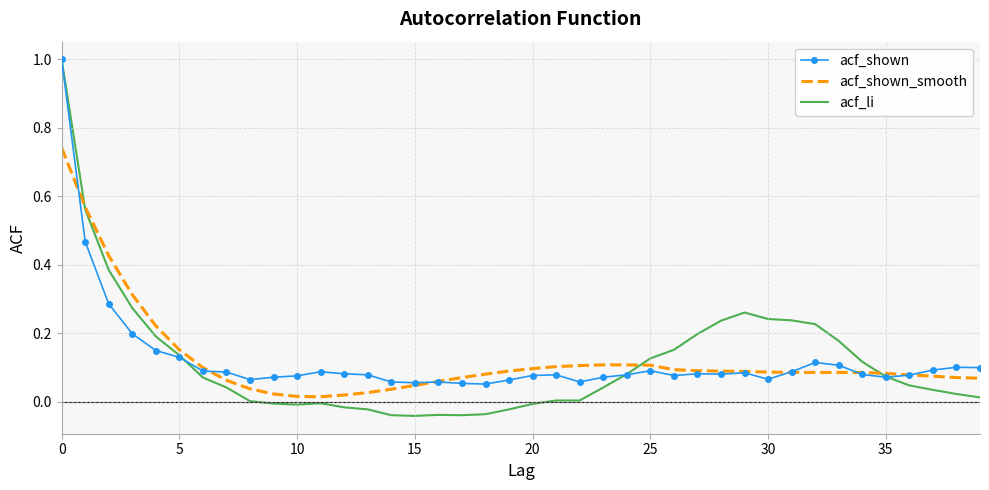

Which series has the largest range (max minus min)?

acf_li